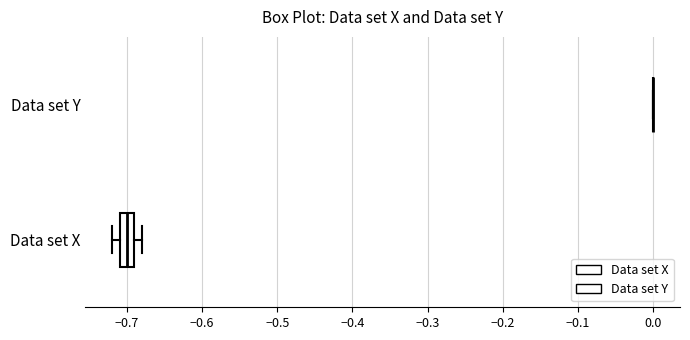

Reading bottom to top, transcribe this box plot: for each box, give where its median line is, the range the box spans, and where its two whiskers end, as read against the x-axis. The values are not printed on the chart, so give them approximately, as read against the axis.

Data set X: median -0.70, box -0.71 to -0.69, whiskers -0.72 to -0.68
Data set Y: box collapsed to a line at 0.00, whiskers 0.00 to 0.00